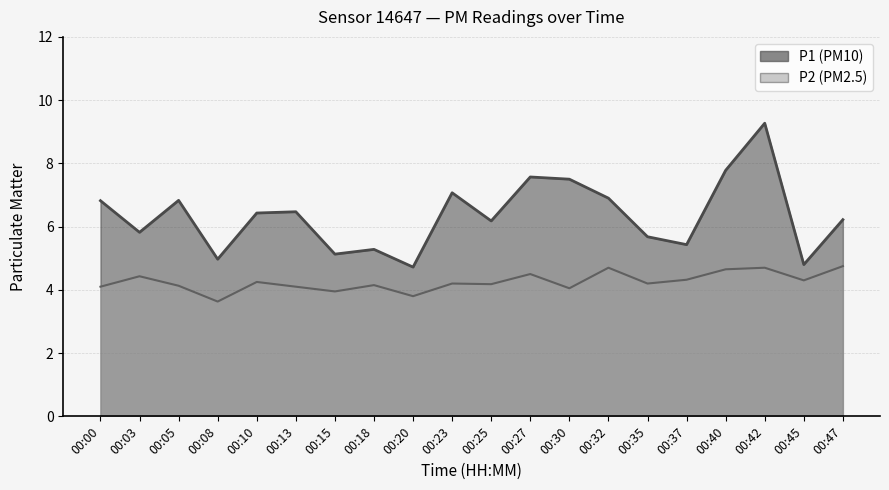

Reading right to left, transcribe all the data shown in this chart.

P1: 6.2	4.8	9.3	7.8	5.4	5.7	6.9	7.5	7.6	6.2	7.1	4.7	5.3	5.1	6.5	6.4	5.0	6.8	5.8	6.8
P2: 4.8	4.3	4.7	4.7	4.3	4.2	4.7	4.0	4.5	4.2	4.2	3.8	4.2	4.0	4.1	4.2	3.6	4.1	4.4	4.1